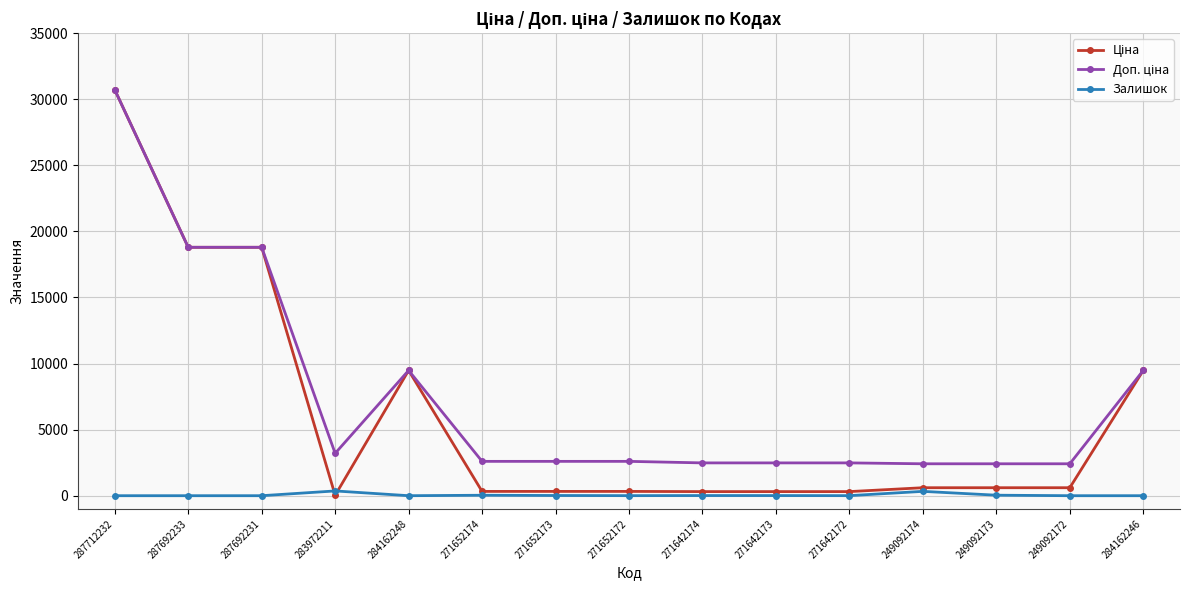

At how many categories does at least one series exceed 14686?

3